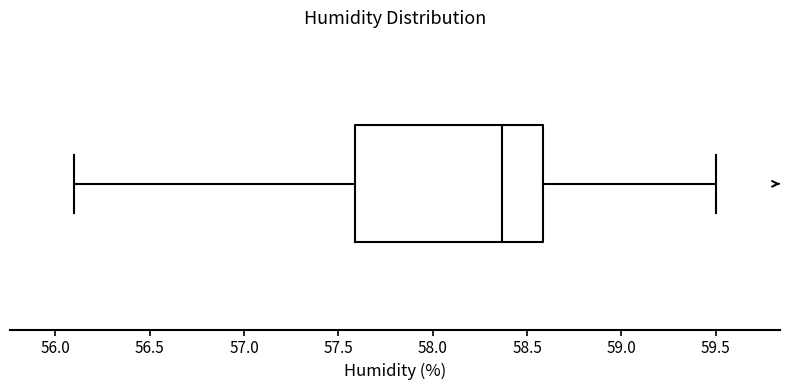

Read this box plot against the x-axis: the position of the median line, the range covered by the box, and the ends of both whiskers. The values are not printed on the chart, so give them approximately, as read against the axis.

median 58.35, box 57.60 to 58.60, whiskers 56.10 to 59.50